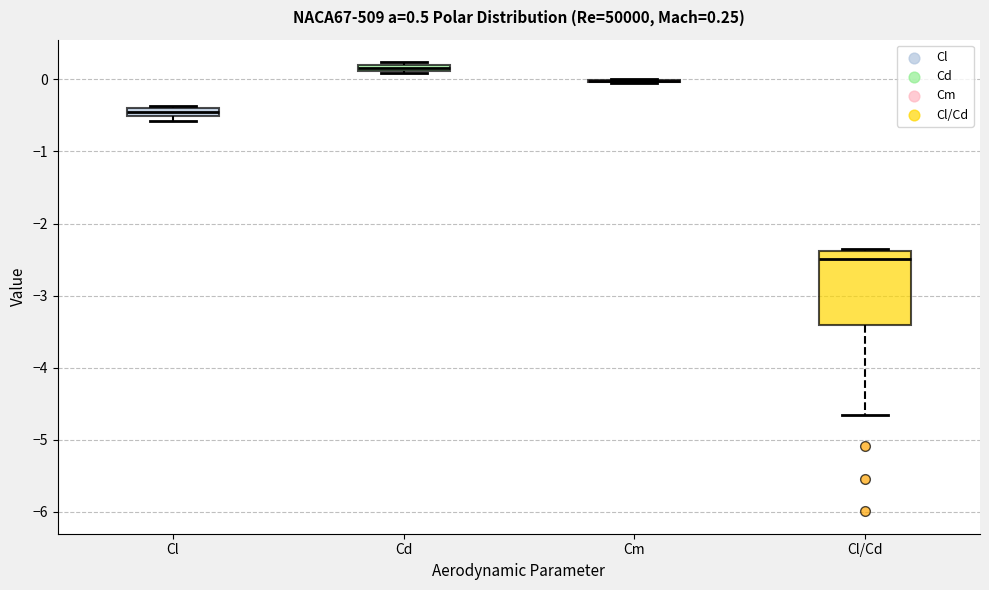

Comparing the boxes themselves (not the whiskers), which one is the tallest?

Cl/Cd